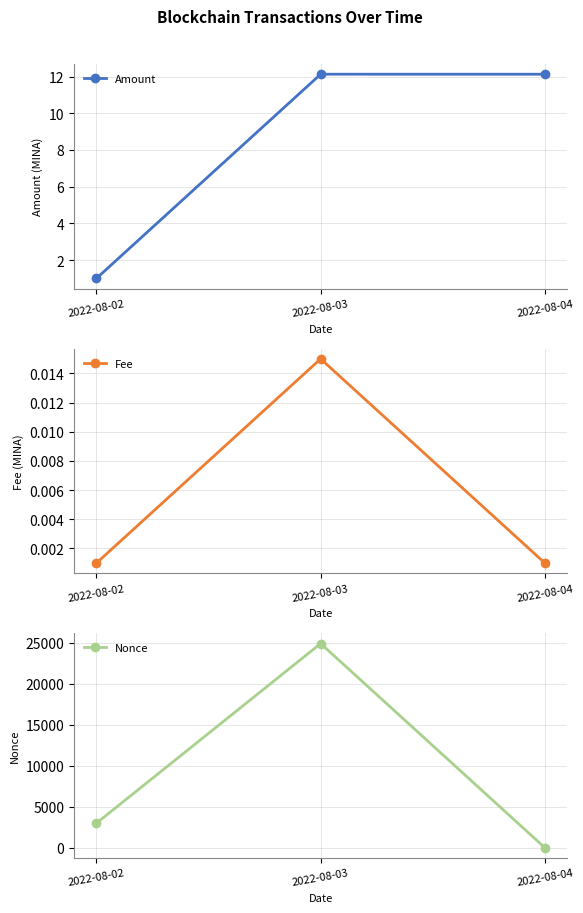

How many positive values does the Nonce series have?

2